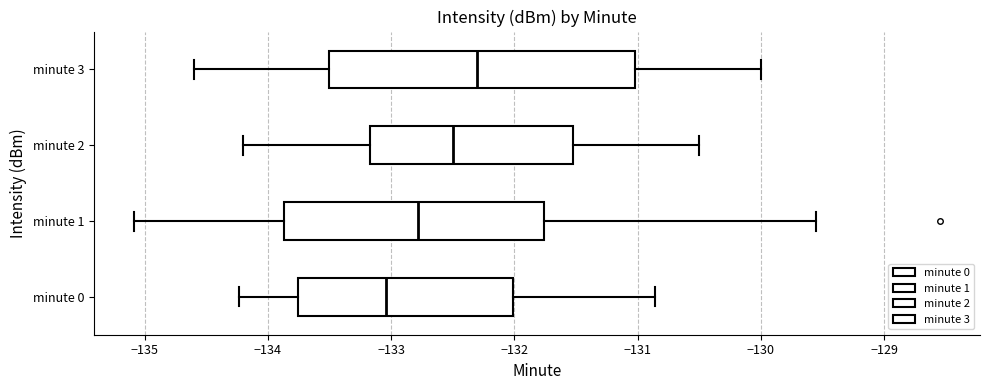

Which box has the furthest to the left median line?

minute 0